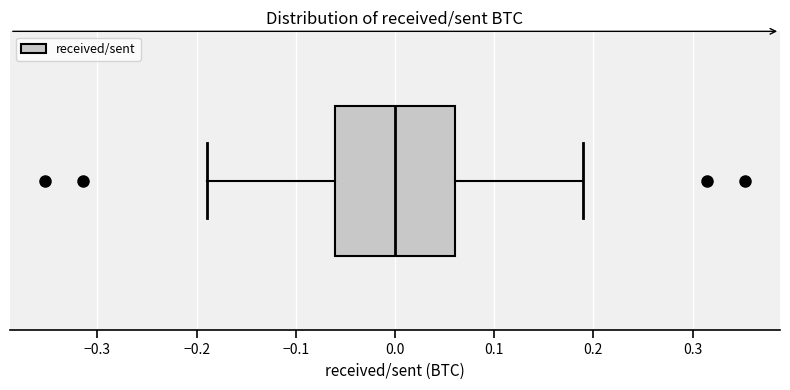

Transcribe this box plot: give where the median line is, the range the box spans, and where the two whiskers end, as read against the x-axis. The values are not printed on the chart, so give them approximately, as read against the axis.

median 0.00, box -0.06 to 0.06, whiskers -0.19 to 0.19